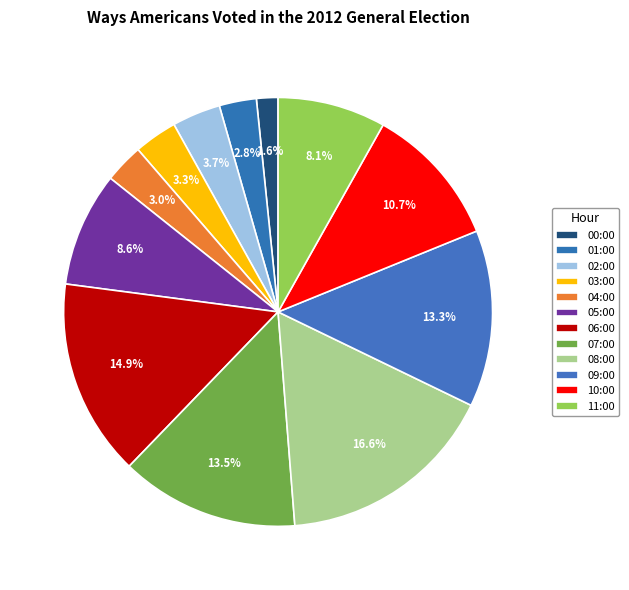

To the nearest percent, what is the difference between the 10:00 and 04:00 slice percentages?

8%